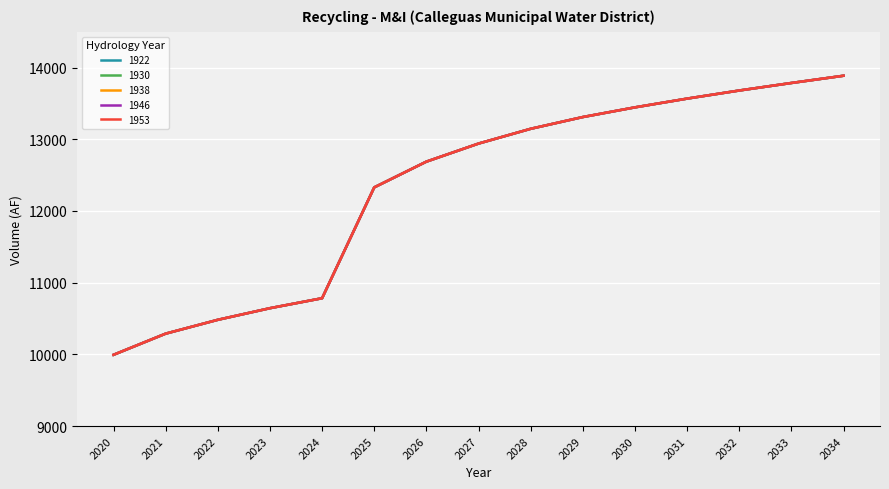

Rank the series at 2026 from highest to lowest value.

1922, 1930, 1938, 1946, 1953